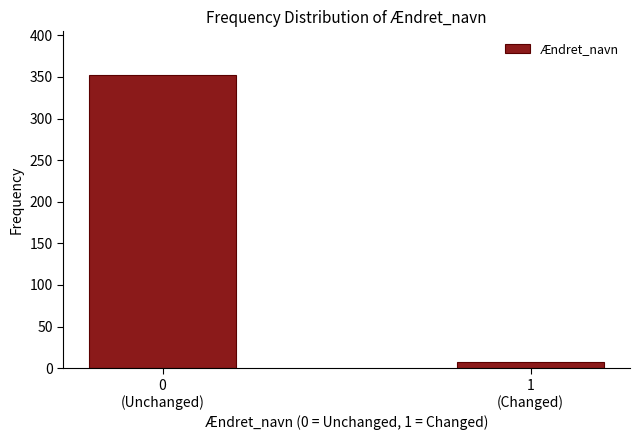

Reading left to right, extract all data points from this chart.

352	8